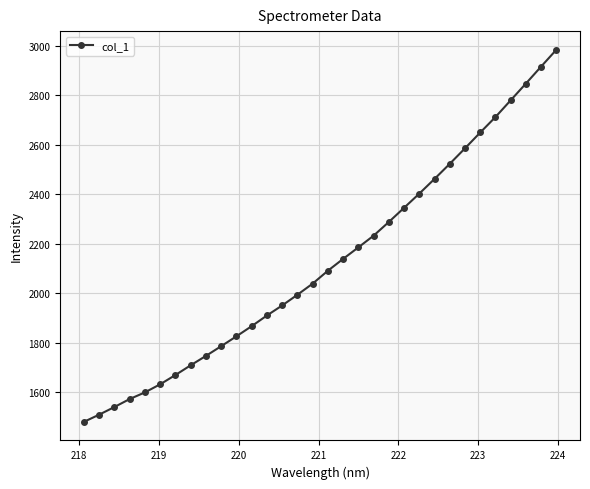

What is the greatest value displayed?

2984.1